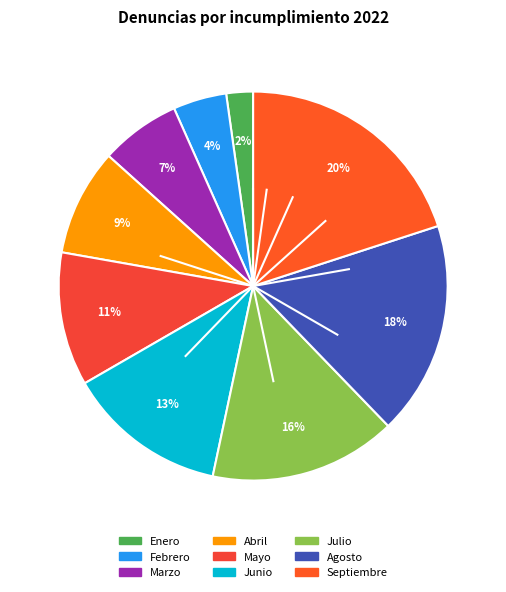

Does Mayo account for over 50% of the chart?

No